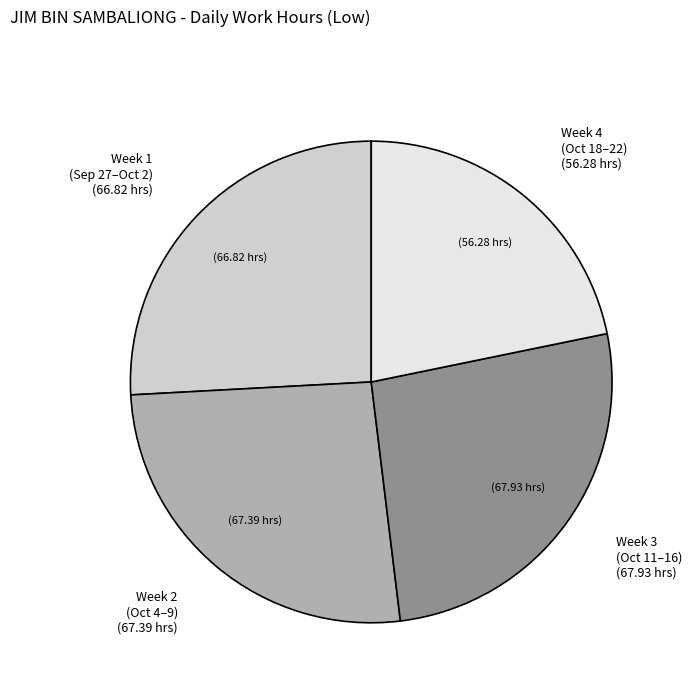

Is there a majority slice in this chart?

No